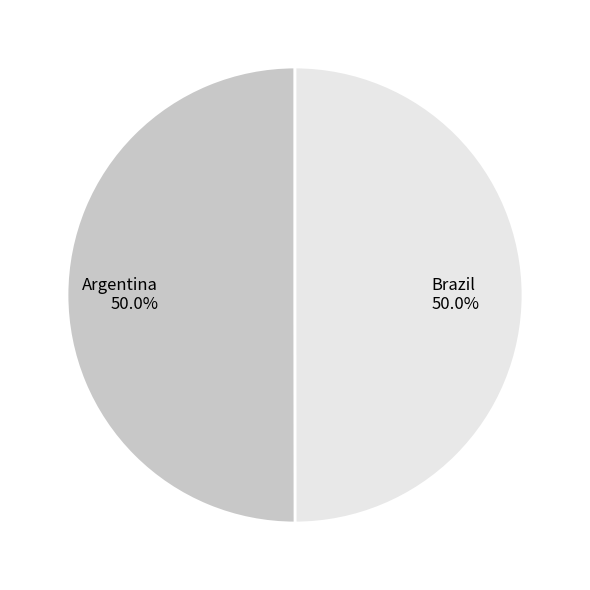

What is the ratio of the value at Argentina to the value at Brazil?

1.0